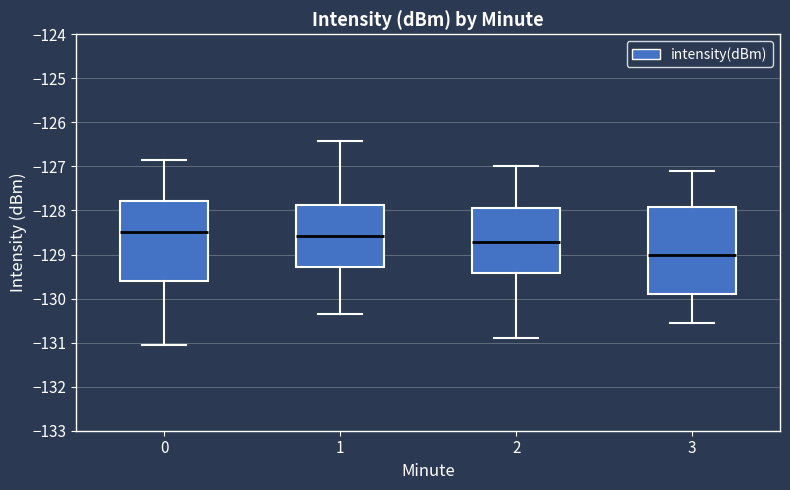

Reading left to right, read every box against the y-axis: the position of its median line, the range the box covers, and the ends of its whiskers. The values are not printed on the chart, so give them approximately, as read against the axis.

0: median -128.5, box -129.6 to -127.8, whiskers -131.1 to -126.8
1: median -128.6, box -129.3 to -127.9, whiskers -130.4 to -126.4
2: median -128.7, box -129.4 to -127.9, whiskers -130.9 to -127.0
3: median -129.0, box -129.9 to -127.9, whiskers -130.6 to -127.1